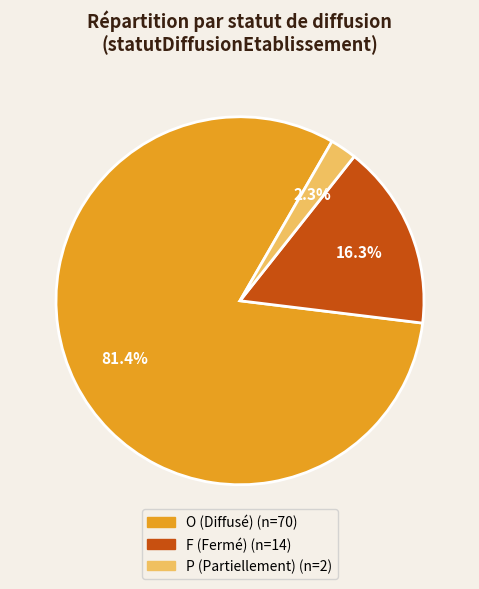

To the nearest percent, what portion does P represent?

2%